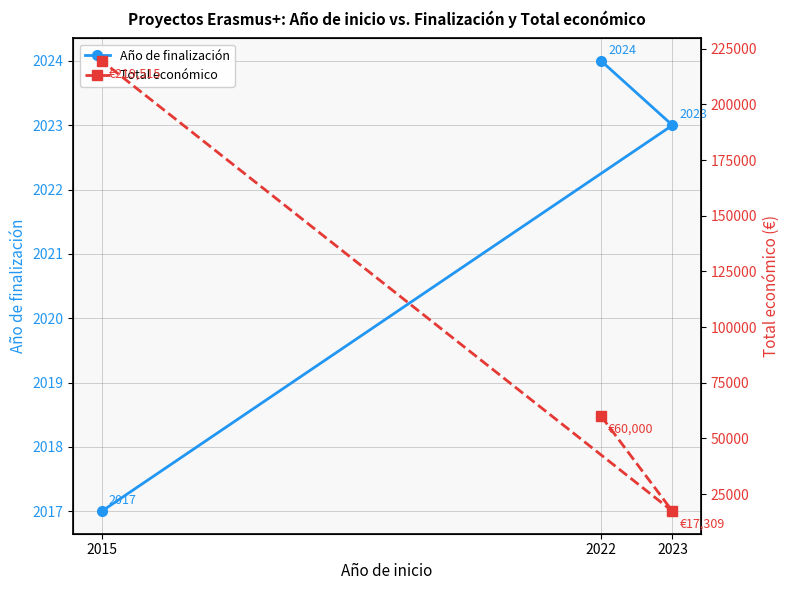

What is the value of the Año de finalización point at the 2nd from the left?

2024